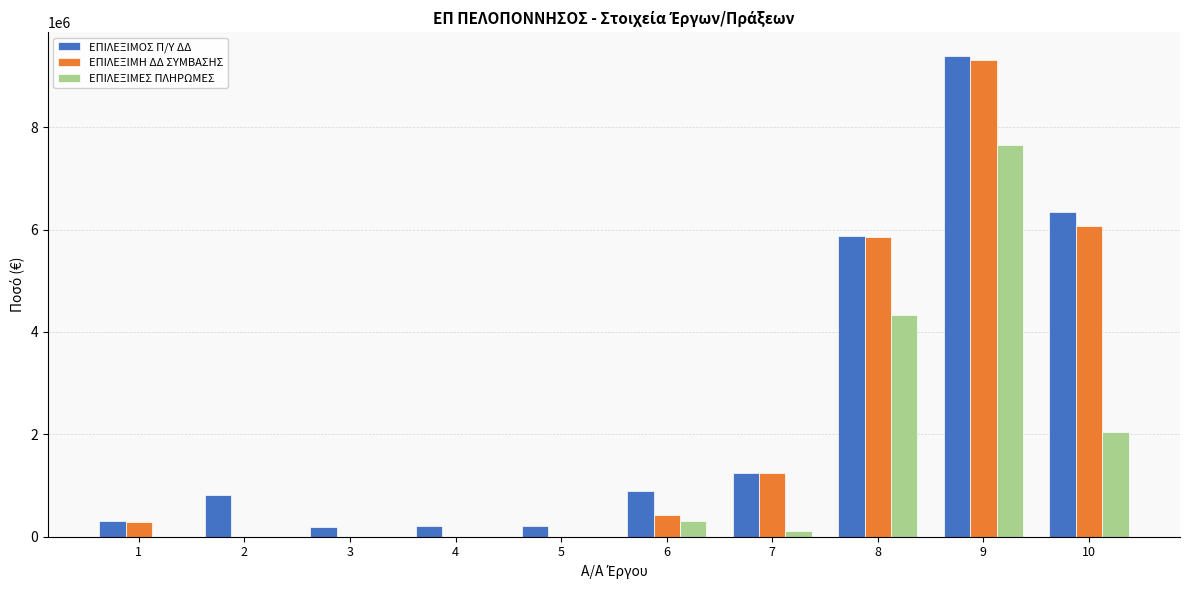

How many groups of bars are there?

10